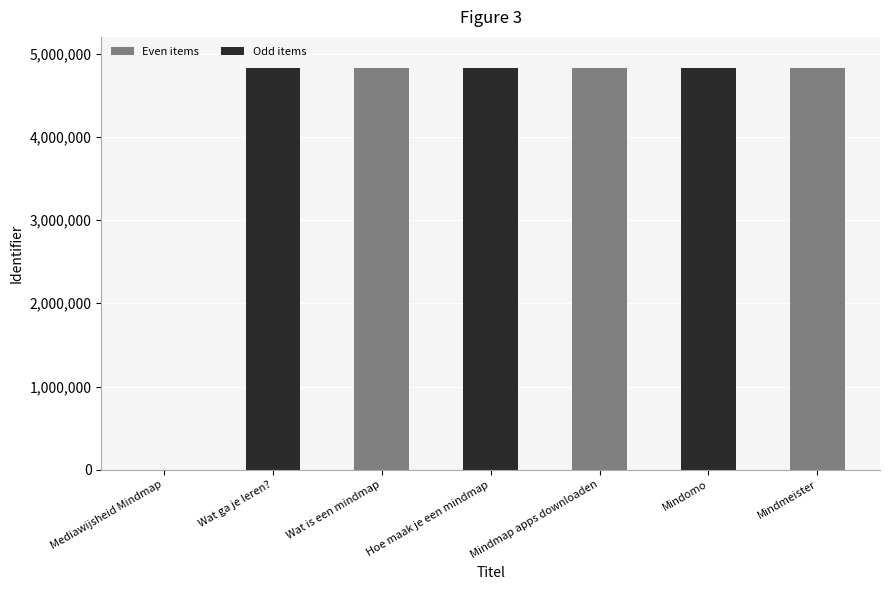

What is the maximum value shown in the chart?

4825643